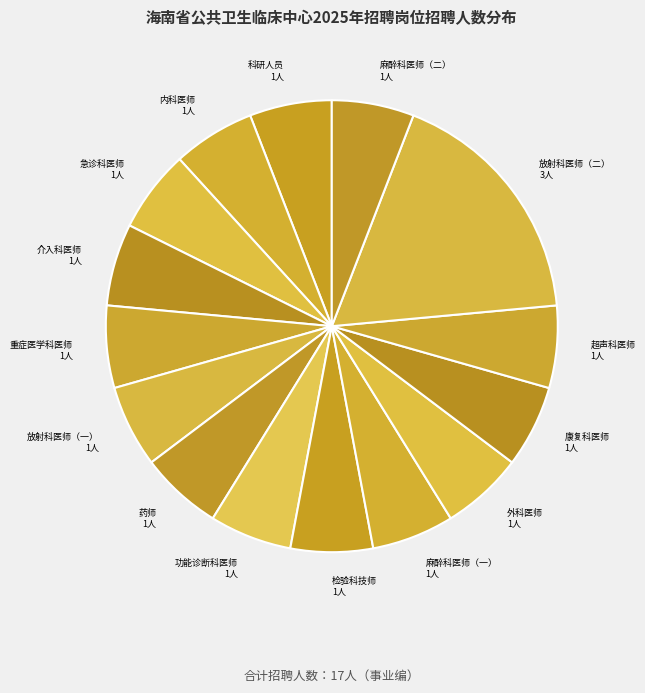

Approximately how many times larger is the value at 科研人员 compared to 放射科医师（二）?

0.3